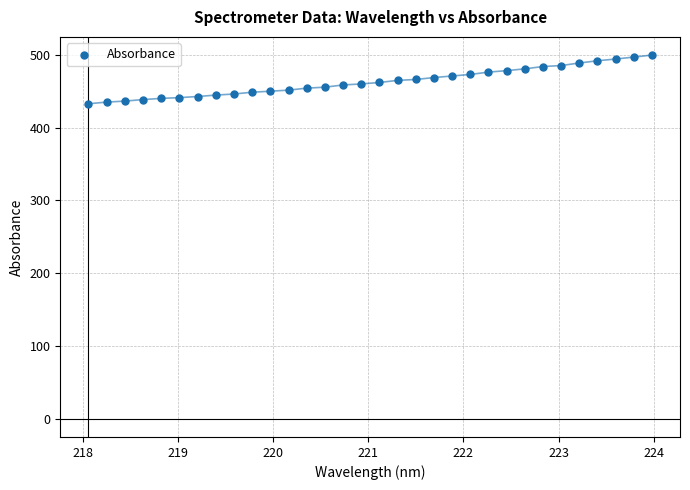

What is the range of Y values (max minus min)?

66.9